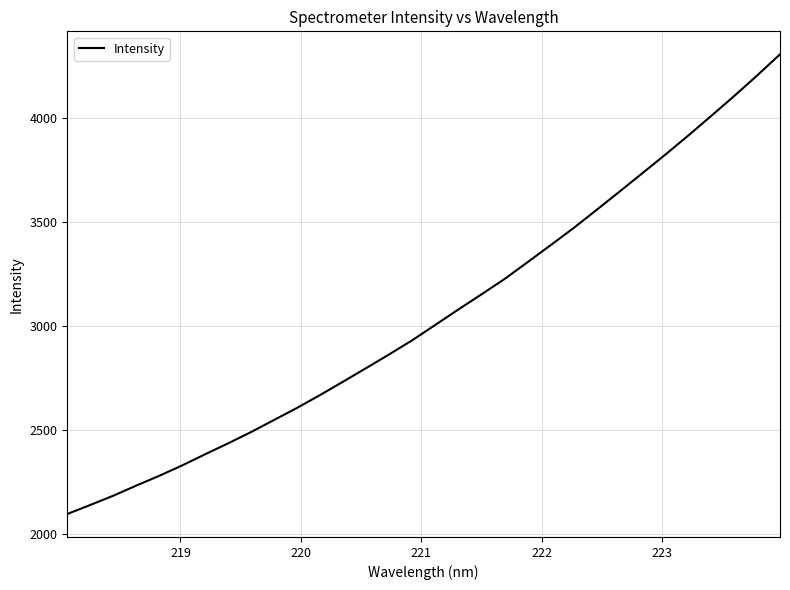

What is the difference between the maximum and minimum values?

2208.6